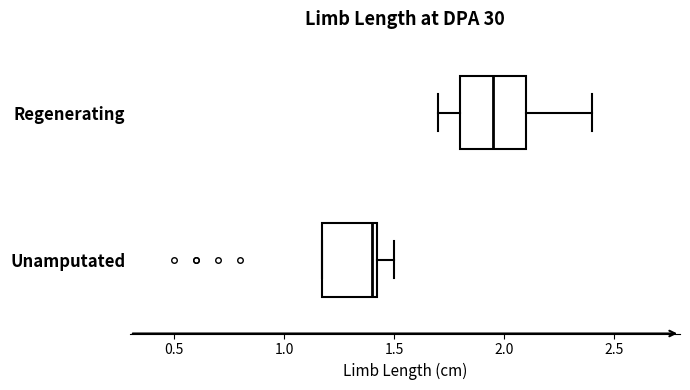

Which box has the furthest to the left median line?

Unamputated